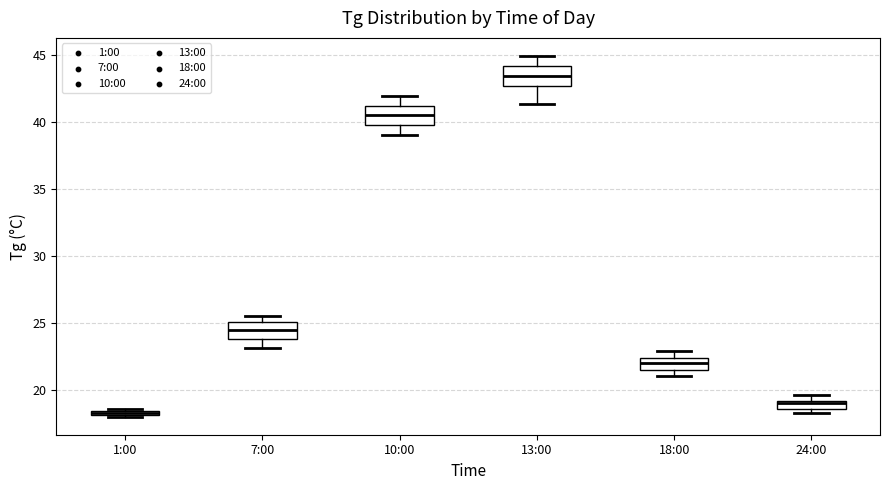

Where is the upper edge of the box for 24:00 on the y-axis? The values are not printed on the chart, so give them approximately, as read against the axis.

19.0